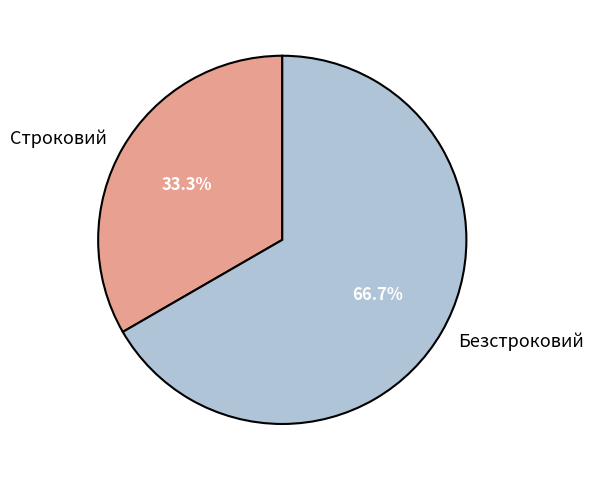

Which slice is the smallest?

Строковий